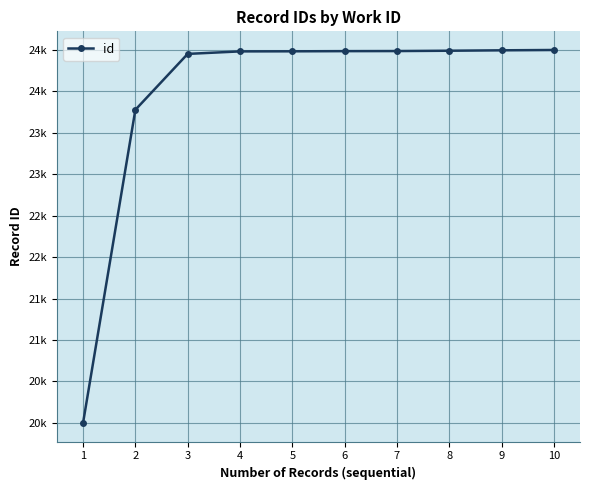

List the labels in order of value, largest first.

10, 9, 8, 7, 6, 5, 4, 3, 2, 1